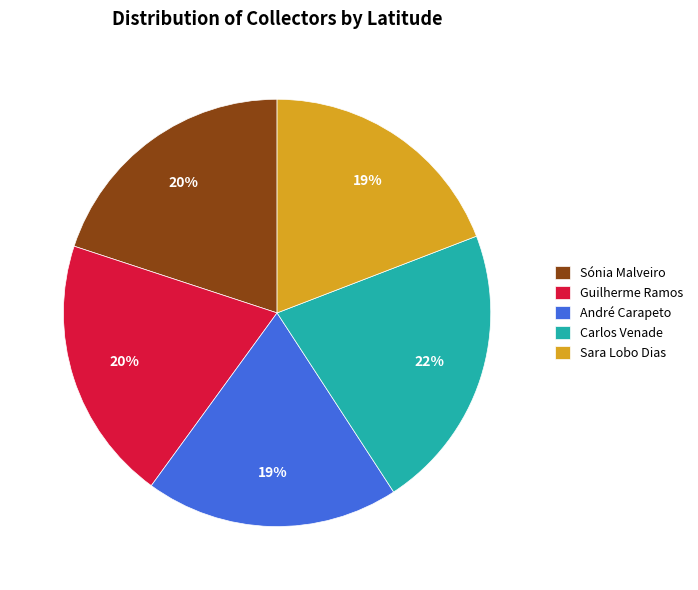

Combined, do Sara Lobo Dias and Sónia Malveiro account for over 50%?

No